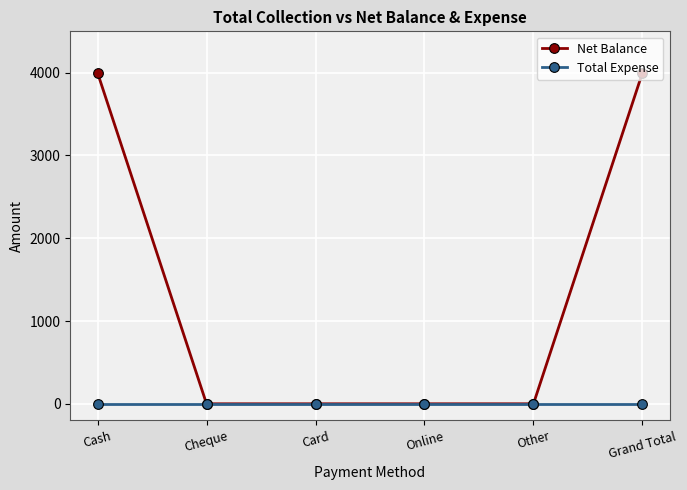

What is the label of the 1st point from the left?

Cash